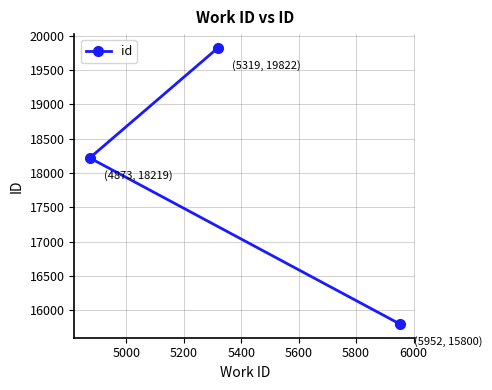

What is the value of the 3rd point from the left?

15800